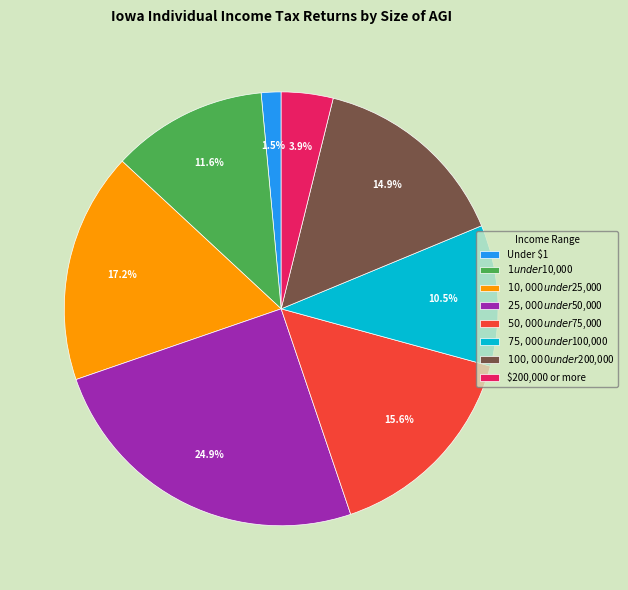

What is the largest slice in the pie chart?

$25,000 under $50,000